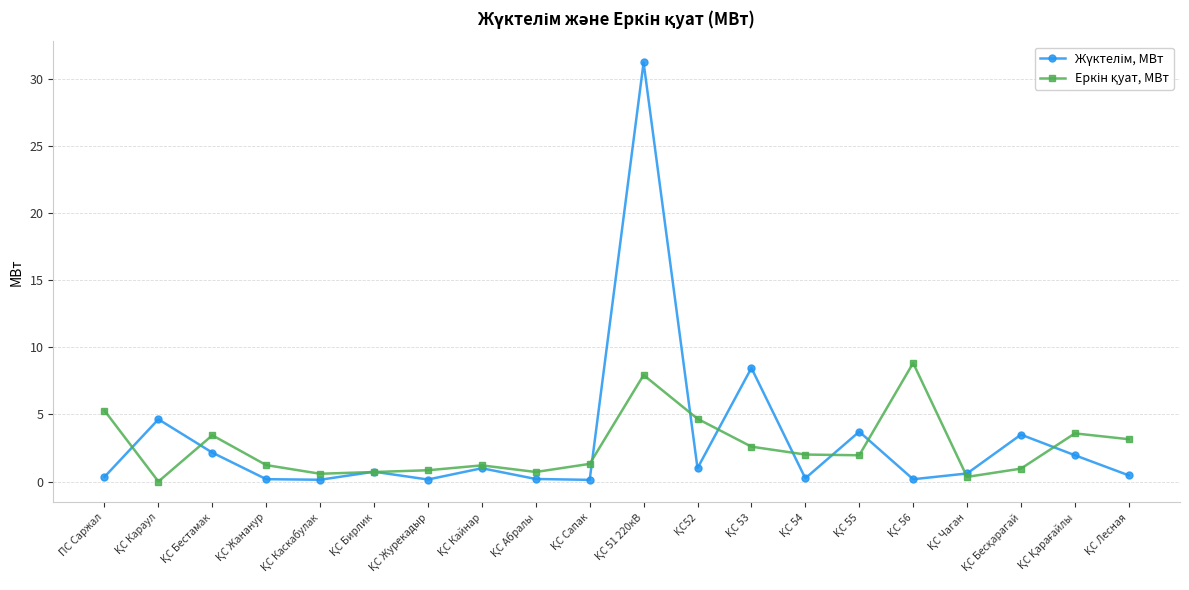

What is the label of the 20th point from the right?

ПС Саржал